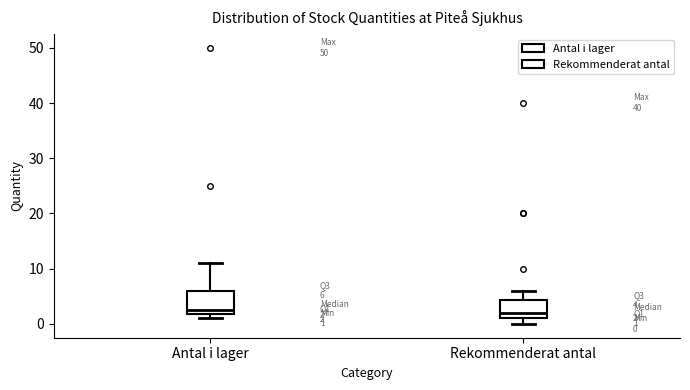

Comparing the boxes themselves (not the whiskers), which one is the tallest?

Antal i lager